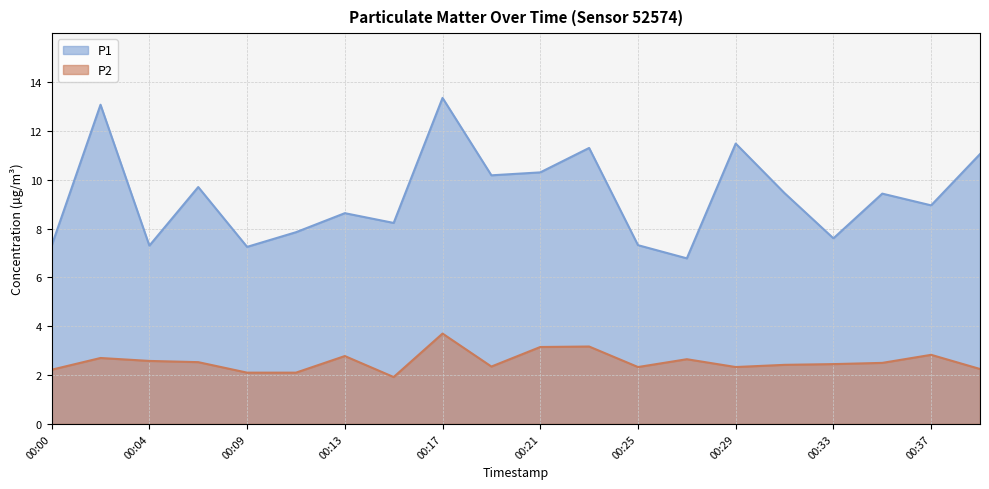

At which label is P2 closest to 2?

00:15